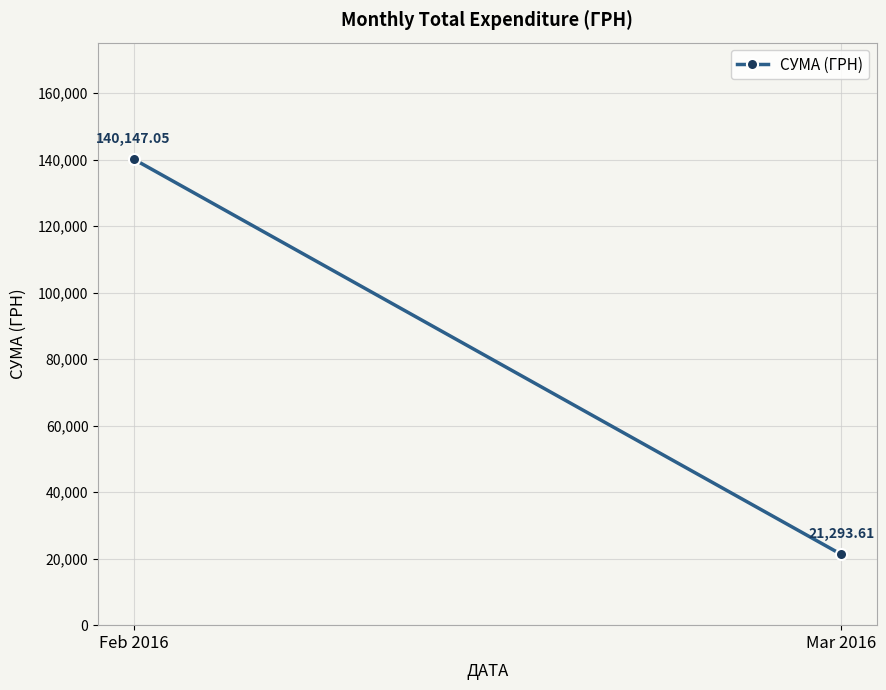

List the labels in order of value, smallest first.

Mar 2016, Feb 2016